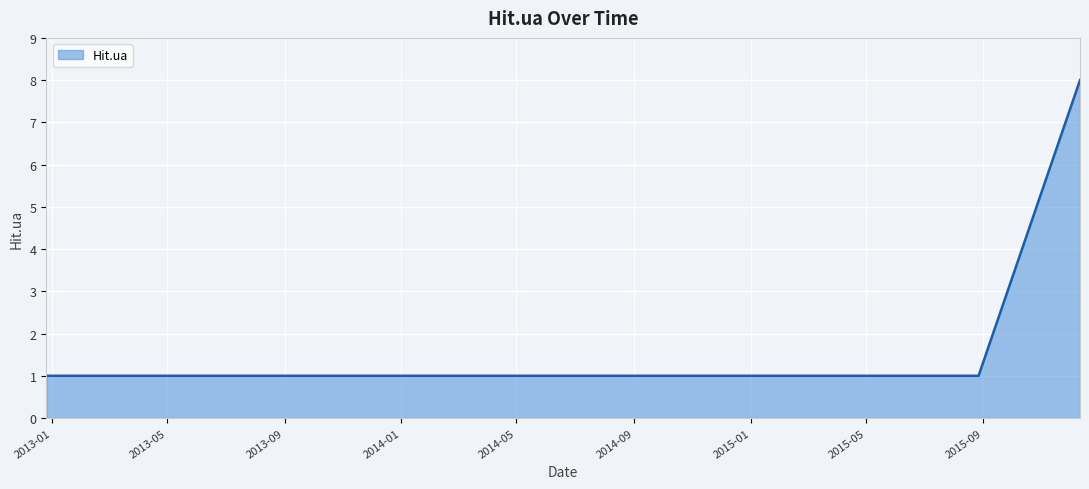

What is the difference between the maximum and minimum values?

7